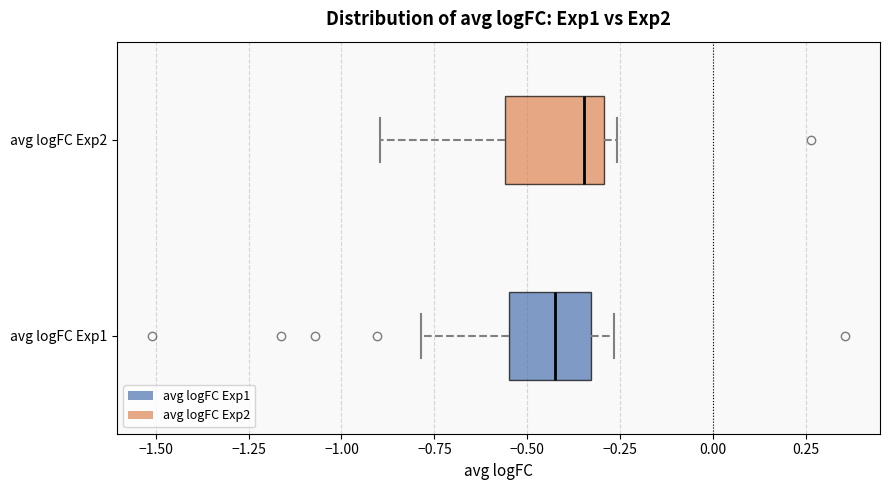

Reading bottom to top, transcribe this box plot: for each box, give where its median line is, the range the box spans, and where its two whiskers end, as read against the x-axis. The values are not printed on the chart, so give them approximately, as read against the axis.

avg logFC Exp1: median -0.45, box -0.55 to -0.35, whiskers -0.80 to -0.25
avg logFC Exp2: median -0.35, box -0.55 to -0.30, whiskers -0.90 to -0.25